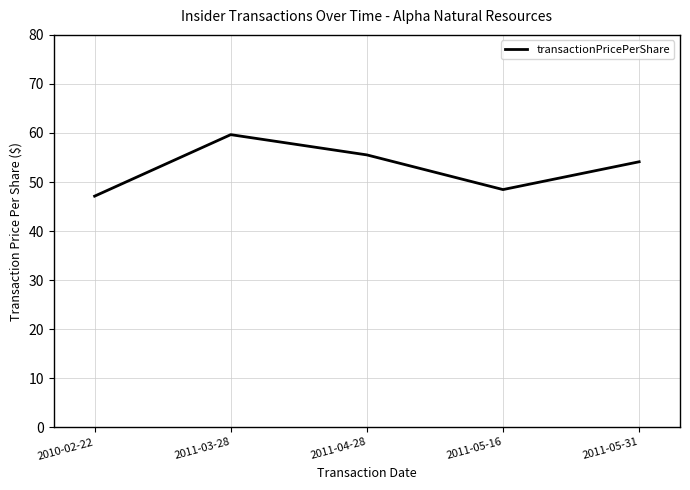

List the labels in order of value, largest first.

2011-03-28, 2011-04-28, 2011-05-31, 2011-05-16, 2010-02-22